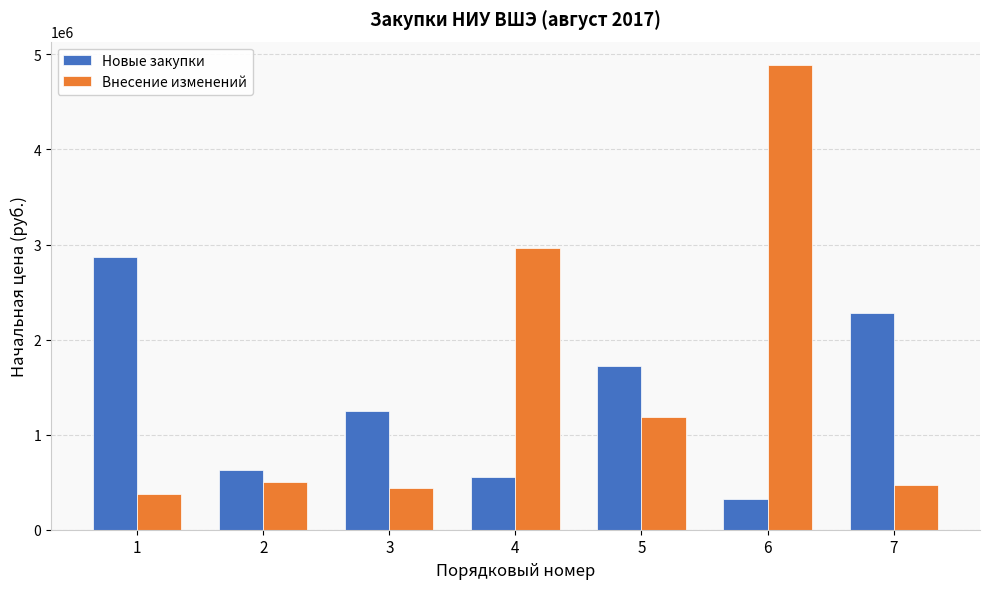

What is the difference between the second highest and second lowest values in the Внесение изменений series?

2519080.0